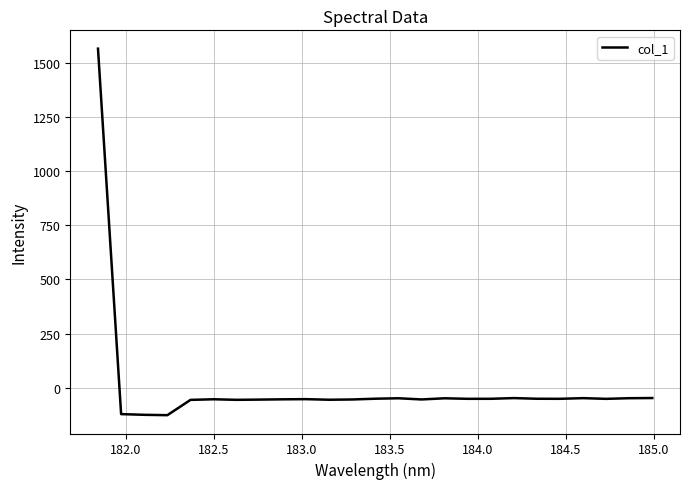

What is the greatest value displayed?

1565.0